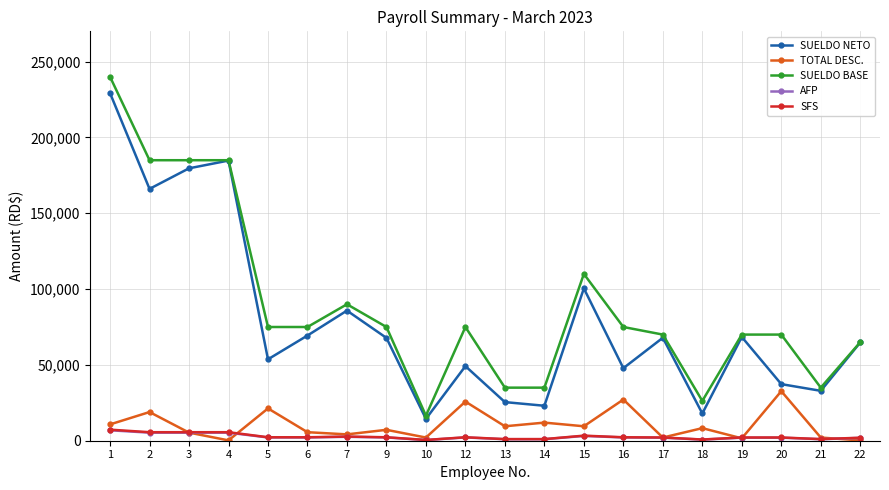

The SUELDO BASE series shows 26562.6 at 6. True or false?

False